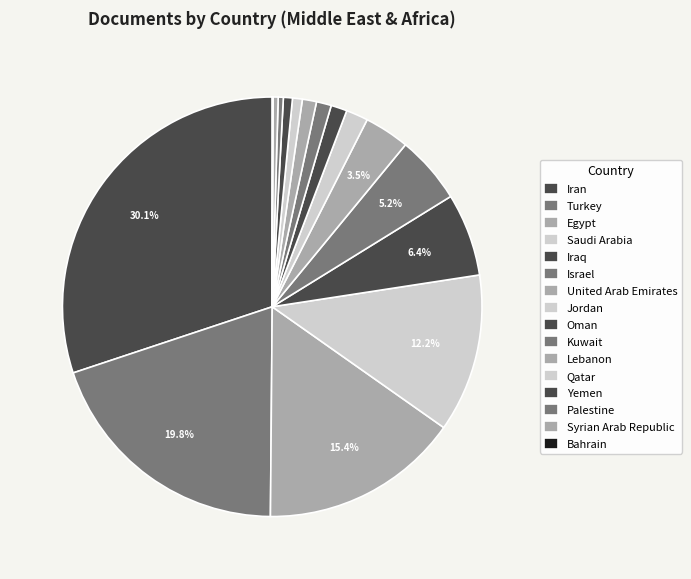

Rank the categories by value from lowest to highest.

Bahrain, Palestine, Syrian Arab Republic, Yemen, Qatar, Lebanon, Kuwait, Oman, Jordan, United Arab Emirates, Israel, Iraq, Saudi Arabia, Egypt, Turkey, Iran